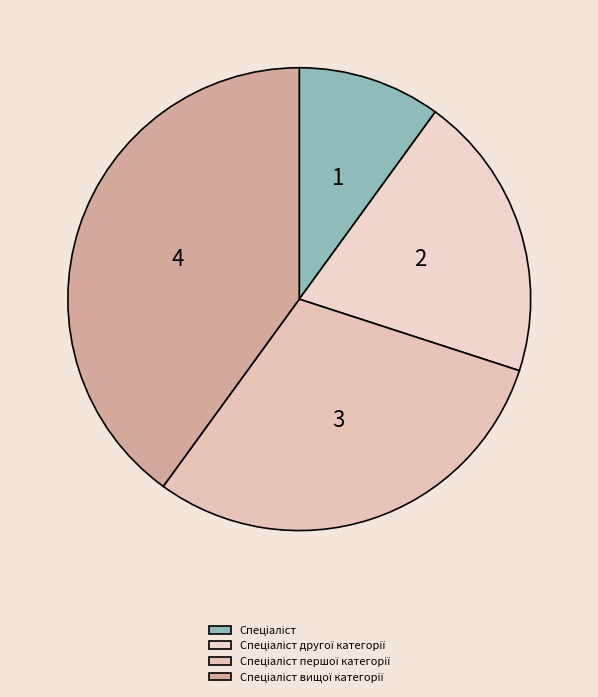

To the nearest percent, what percentage of the pie is Спеціаліст вищої категорії?

40%